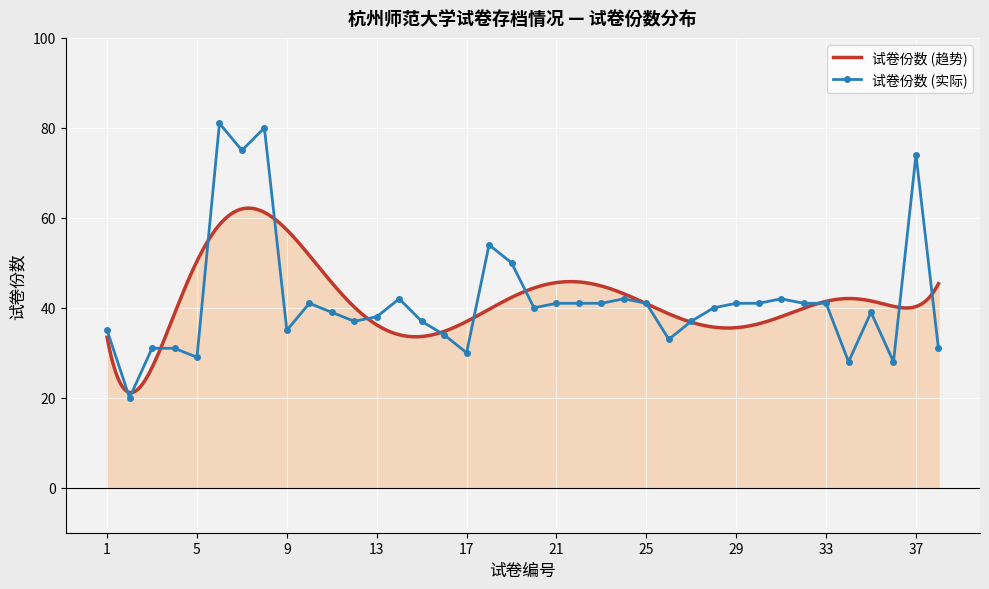

Between 4 and 27, which is larger?

27